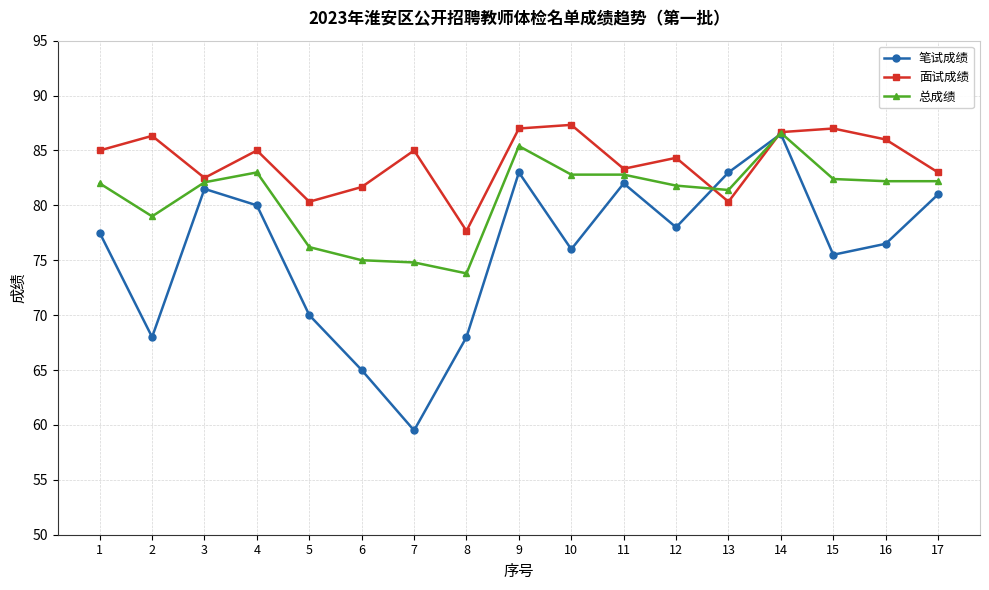

What is the approximate value of 面试成绩 at 3?

82.5